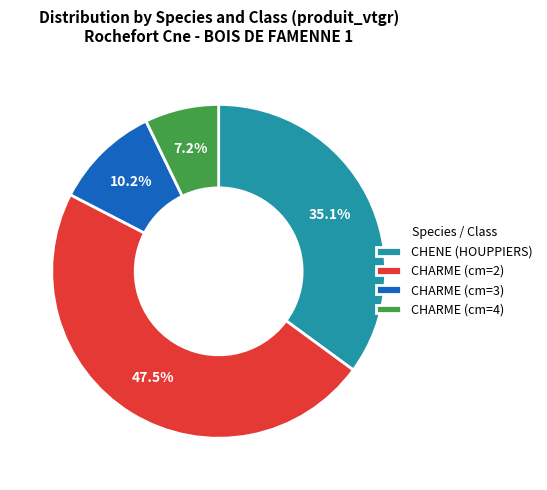

How many slices are in this pie chart?

4